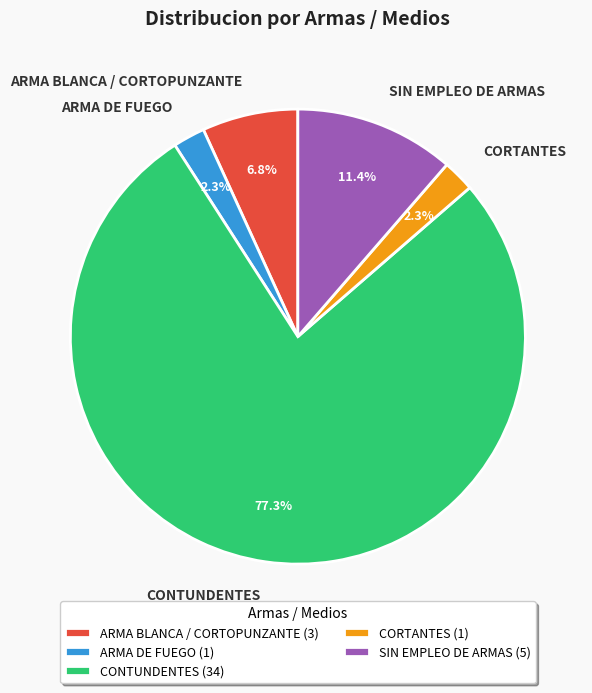

How much of the chart is everything except CORTANTES?

97.7%